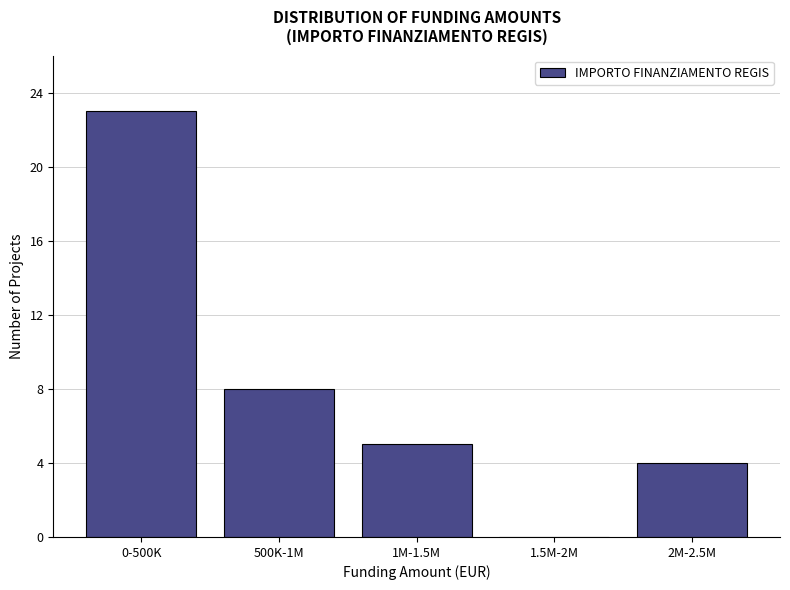

Reading left to right, what are all the values shown in this chart?

0-500K=23	500K-1M=8	1M-1.5M=5	1.5M-2M=0	2M-2.5M=4